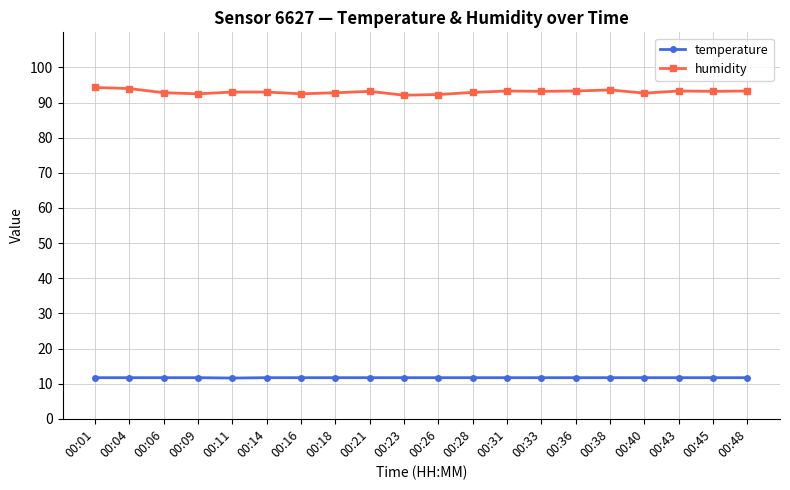

What is the difference between the second highest and minimum values in the temperature series?

0.1